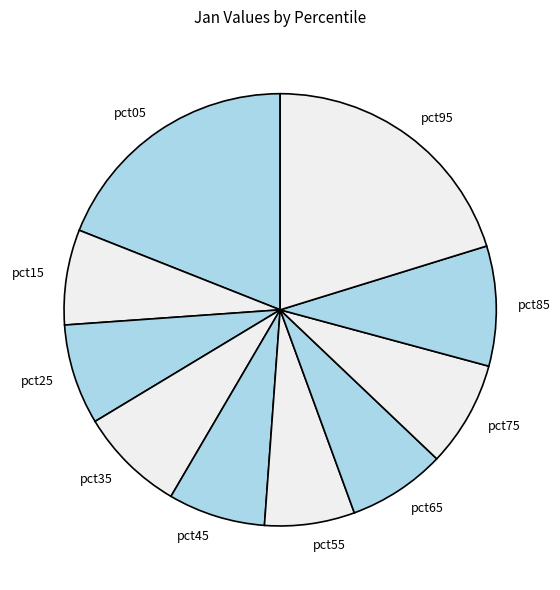

Between pct05 and pct85, which is larger?

pct05